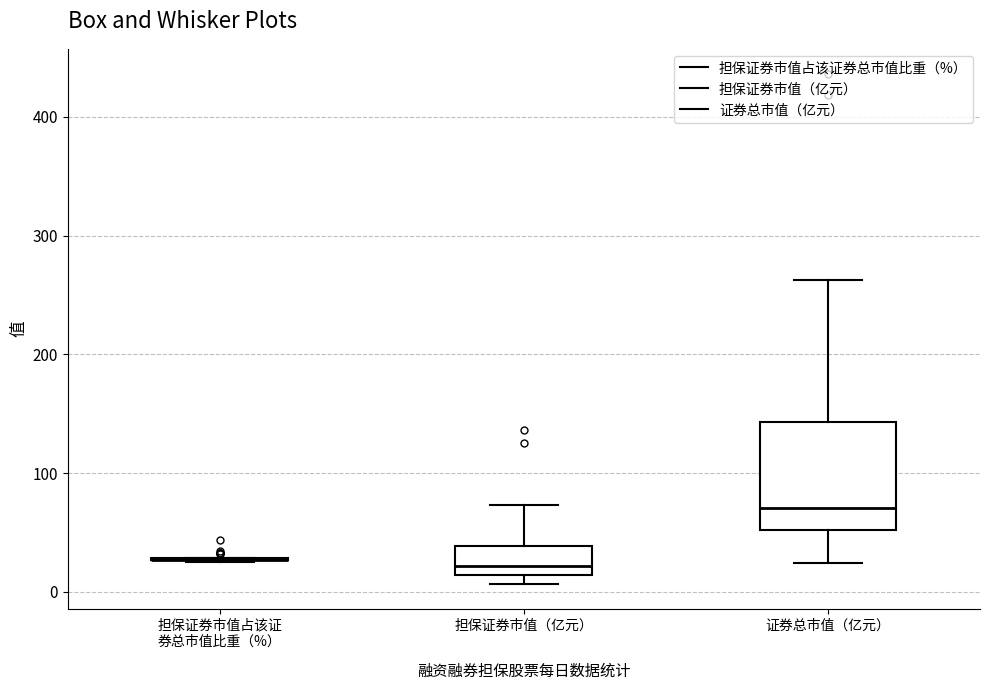

Where does the upper whisker of the box for 证券总市值（亿元） end on the y-axis? The values are not printed on the chart, so give them approximately, as read against the axis.

260